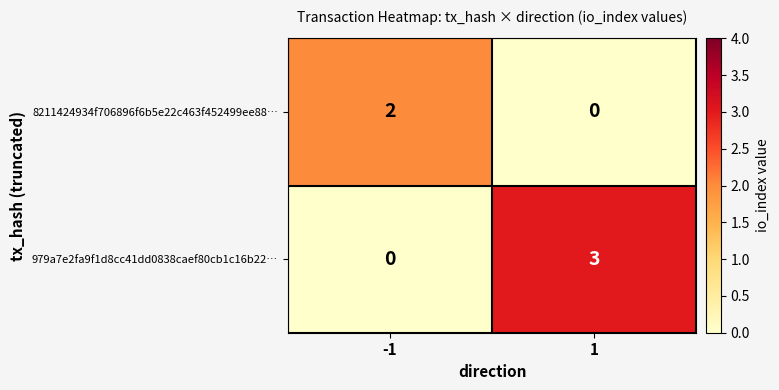

What is the difference between the 979a7e2fa9f1d8cc41dd0838caef80cb1c16b22… values at -1 and 1?

3